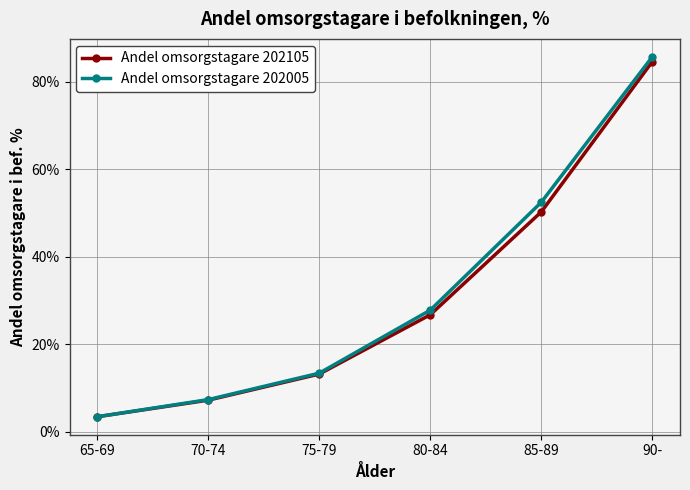

At how many categories does at least one series exceed 25?

3